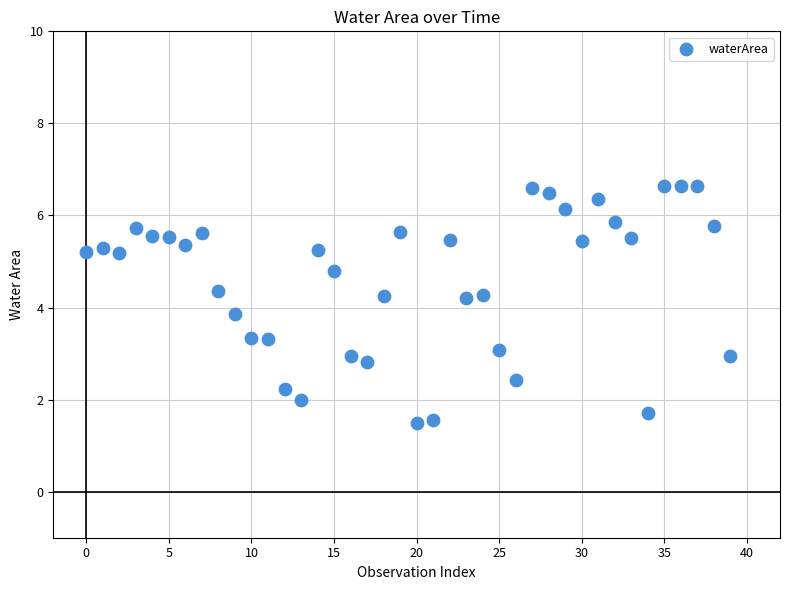

What is the range of Y values (max minus min)?

5.2